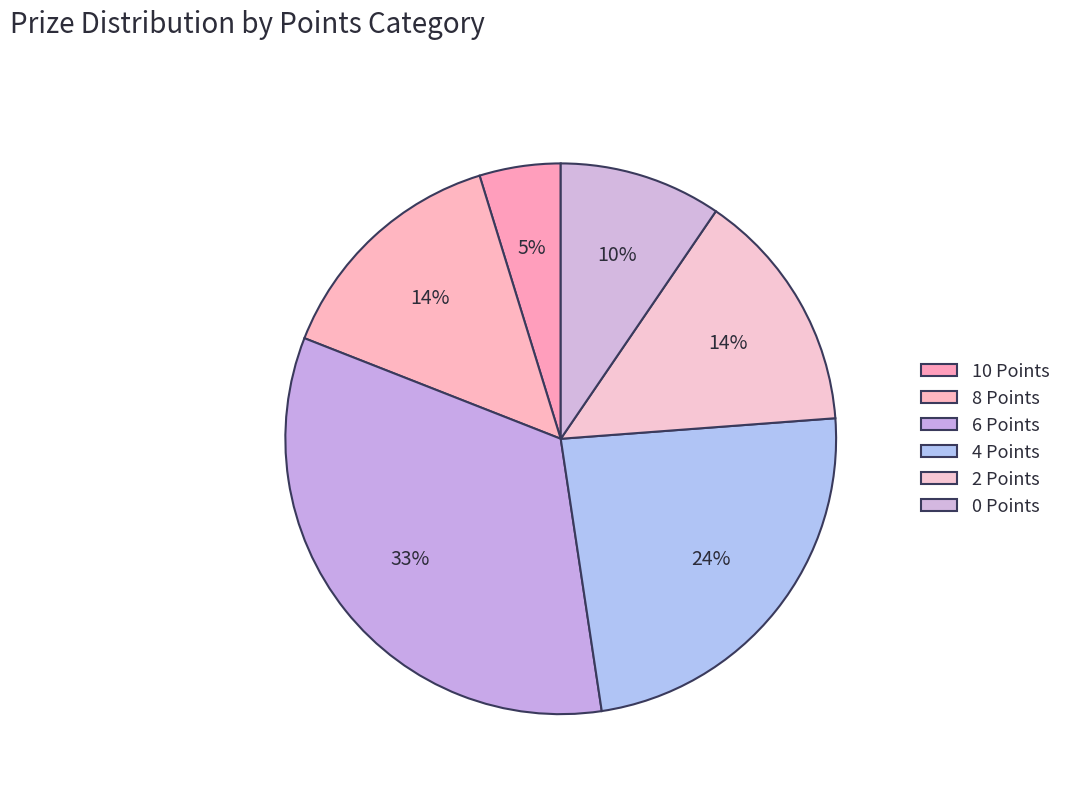

Which has a higher value, 0 Points or 2 Points?

2 Points